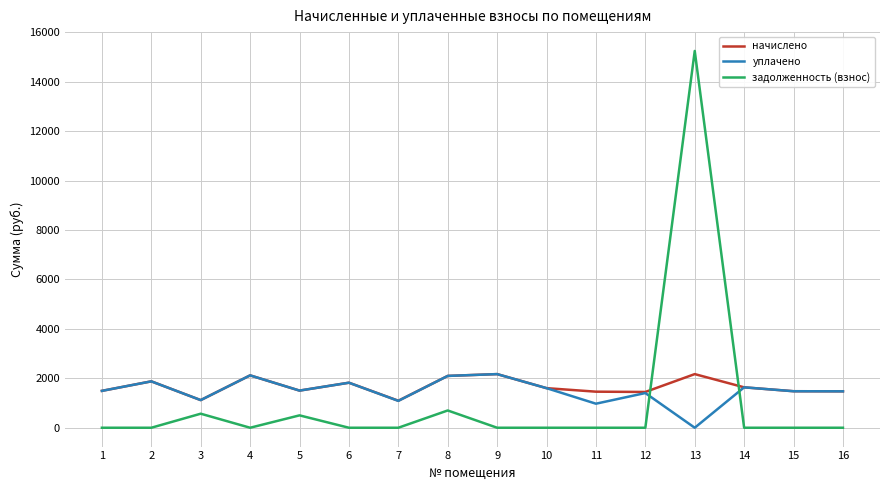

What is the total value across all series at 11?

2431.8